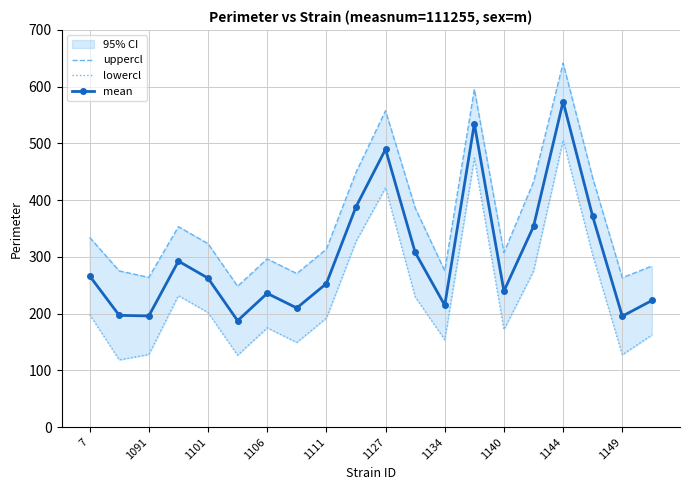

At which label does mean reach its peak?

1144